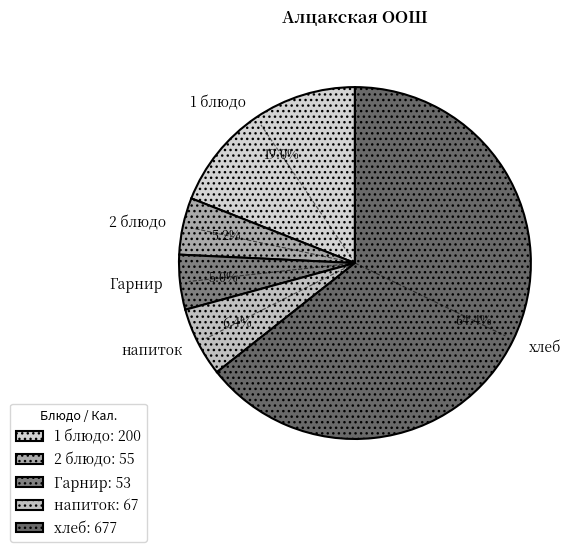

Is there any slice that represents more than half of the pie?

Yes